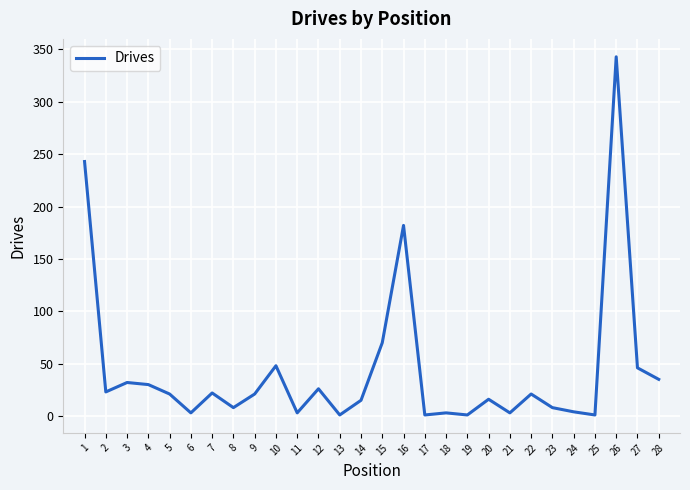

What is the change in value from 4 to 15?

+40